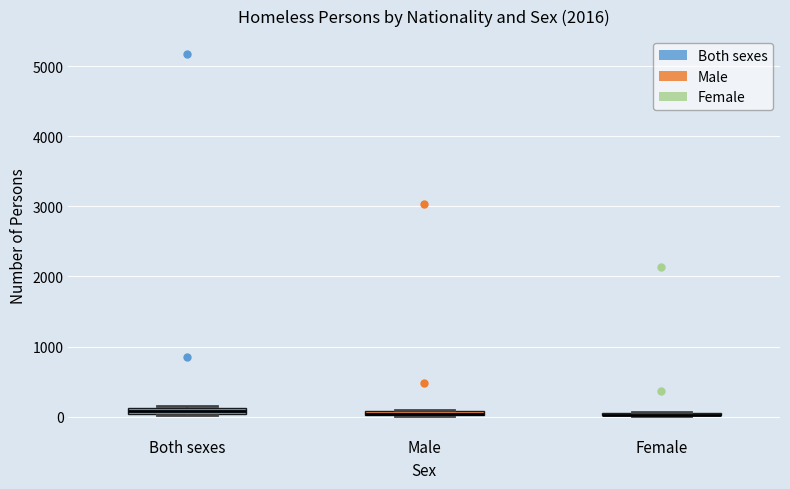

Where is the lower edge of the box for Both sexes on the y-axis? The values are not printed on the chart, so give them approximately, as read against the axis.

0